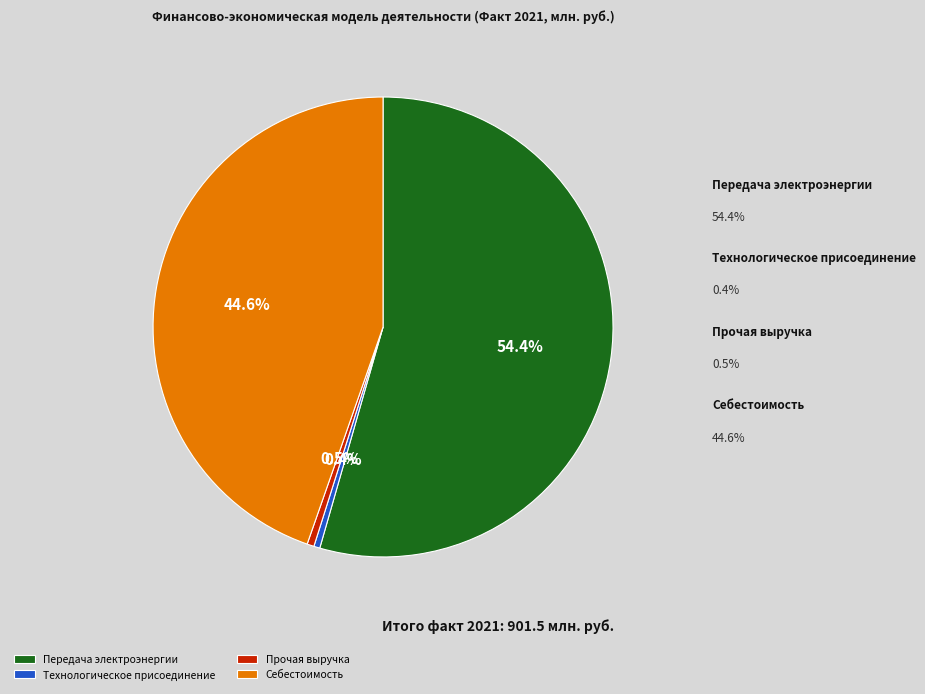

Which category accounts for the majority?

Оказание услуг по передаче электрической энергии